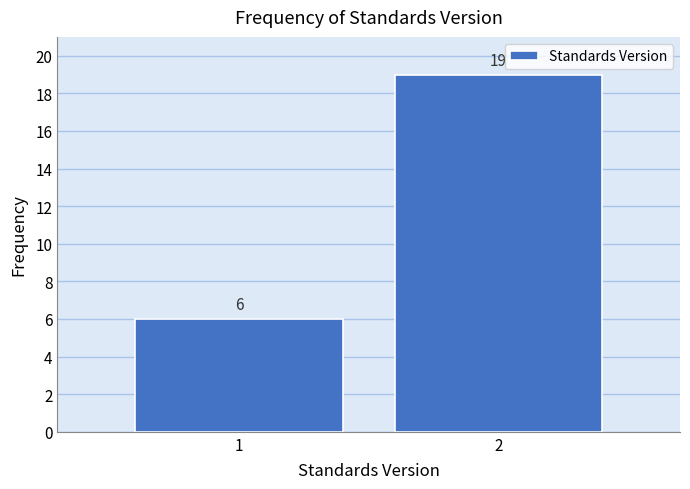

Reading right to left, extract all data points from this chart.

19	6